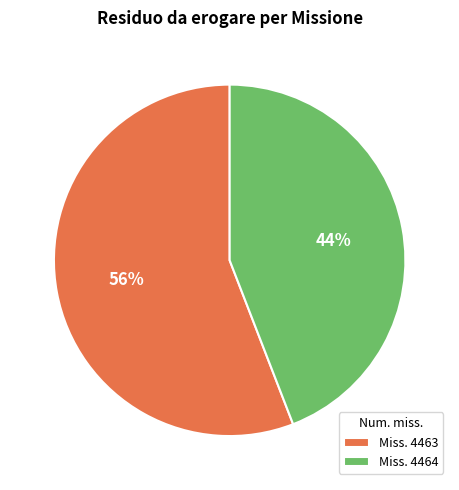

Which slice represents more than half of the pie?

Miss. 4463